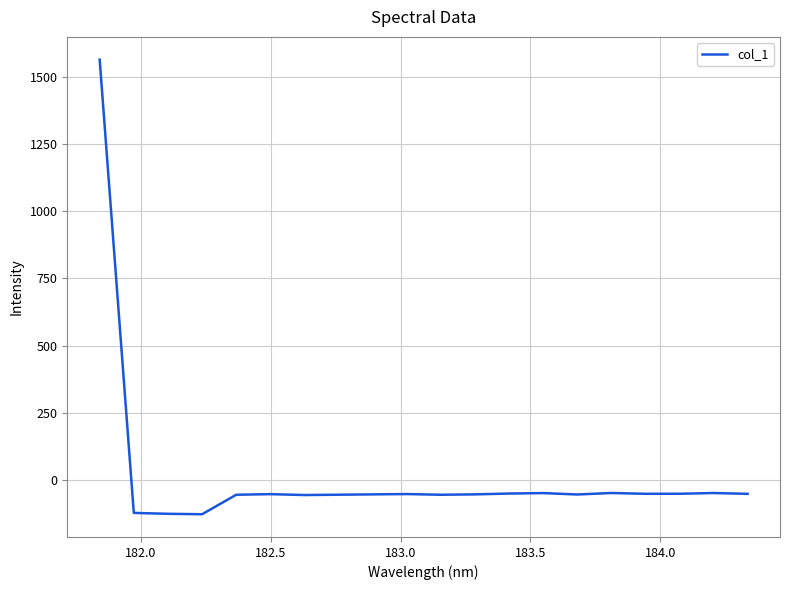

What is the smallest value displayed?

-126.5